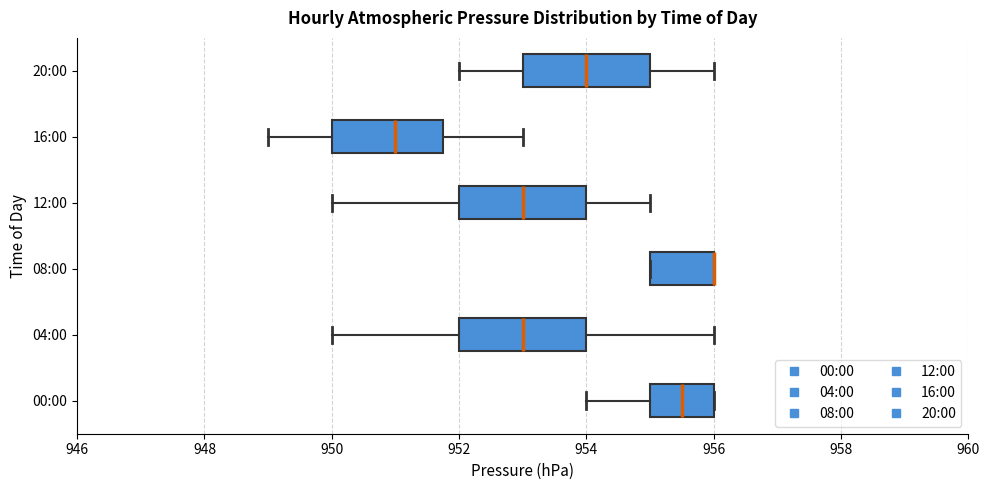

Reading bottom to top, transcribe this box plot: for each box, give where its median line is, the range the box spans, and where its two whiskers end, as read against the x-axis. The values are not printed on the chart, so give them approximately, as read against the axis.

00:00: median 955.6, box 955.0 to 956.0, whiskers 954.0 to 956.0
04:00: median 953.0, box 952.0 to 954.0, whiskers 950.0 to 956.0
08:00: median 956.0 (drawn on the box's right edge), box 955.0 to 956.0, whiskers 955.0 to 956.0
12:00: median 953.0, box 952.0 to 954.0, whiskers 950.0 to 955.0
16:00: median 951.0, box 950.0 to 951.8, whiskers 949.0 to 953.0
20:00: median 954.0, box 953.0 to 955.0, whiskers 952.0 to 956.0